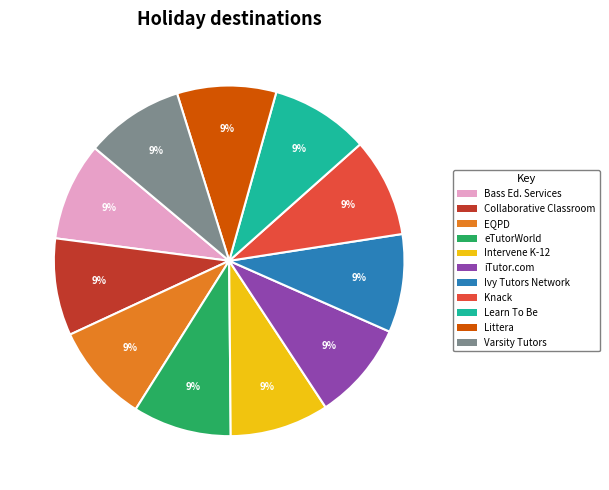

Does any single category account for the majority?

No